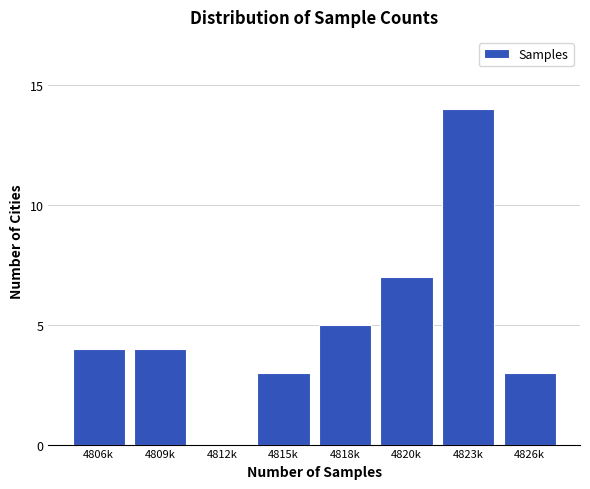

Reading right to left, extract all data points from this chart.

4826k=3	4823k=14	4820k=7	4818k=5	4815k=3	4812k=0	4809k=4	4806k=4